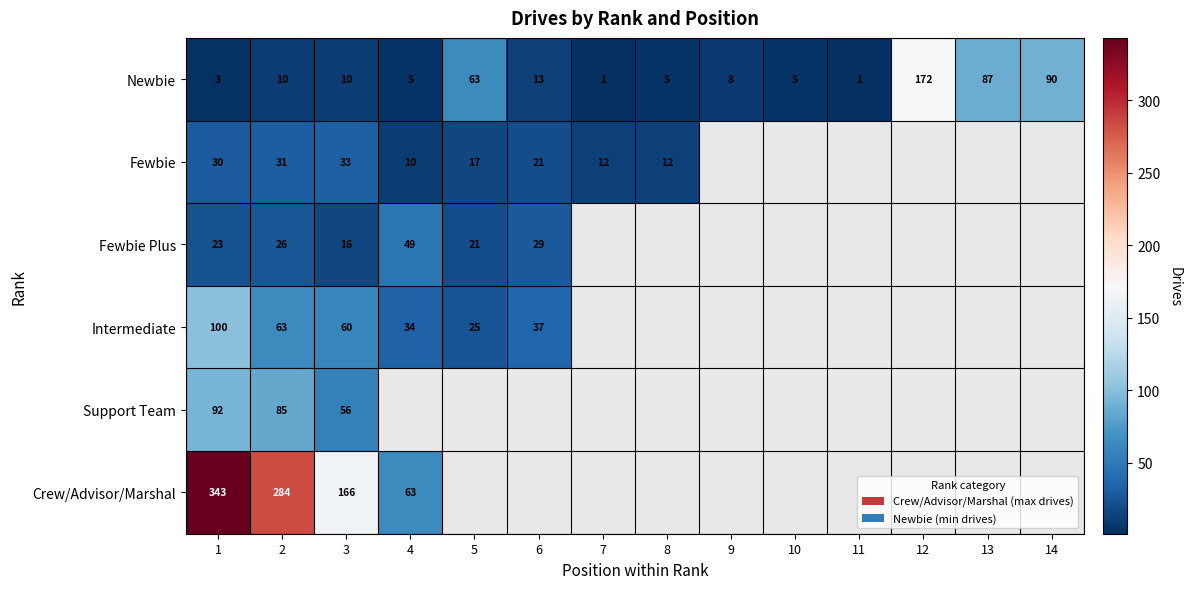

At how many categories does at least one series exceed 84?

6